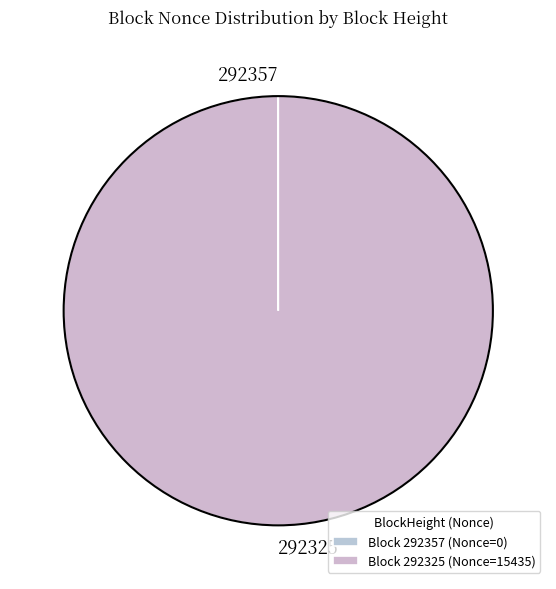

How many slices are in this pie chart?

2